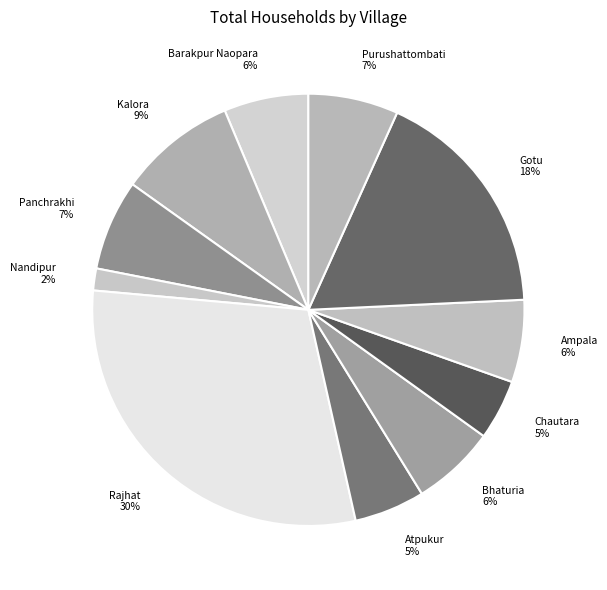

Does Rajhat represent more than half of the total?

No